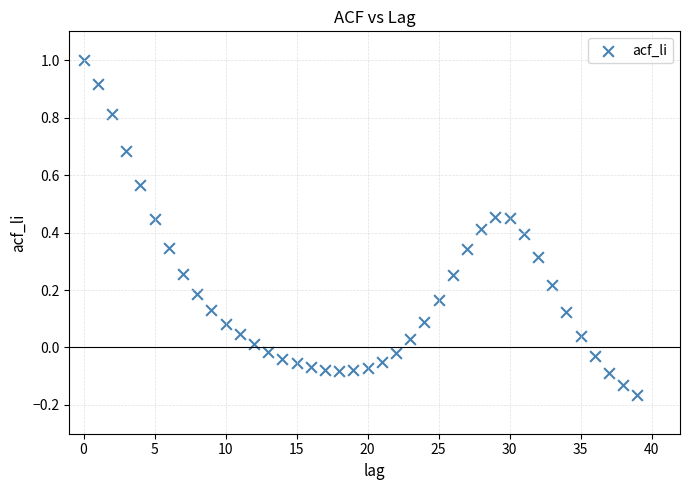

What is the range of Y values (max minus min)?

1.2